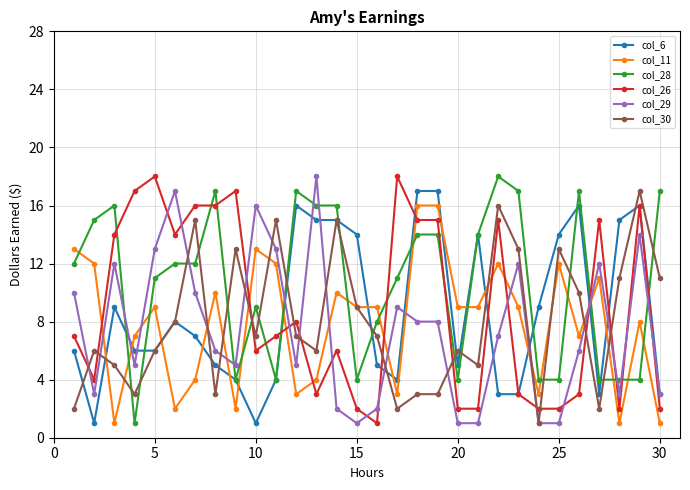

True or false: col_30 and col_6 intersect in this chart.

True